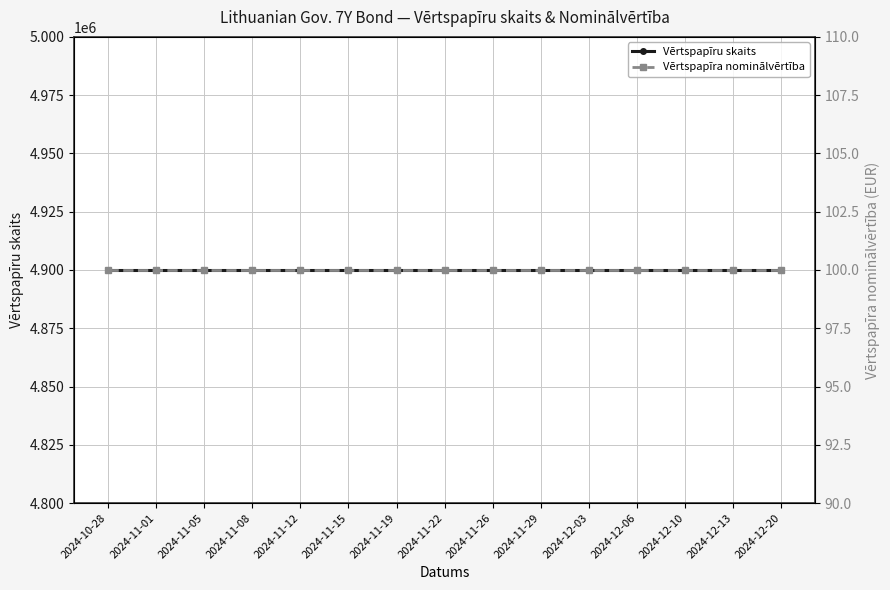

What is the label of the 4th point from the right?

2024-12-06